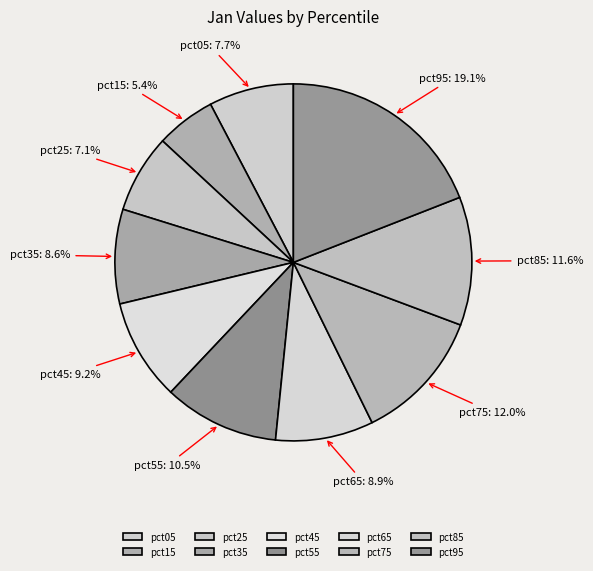

What is the total percentage of pct05 and pct15?

13.1%